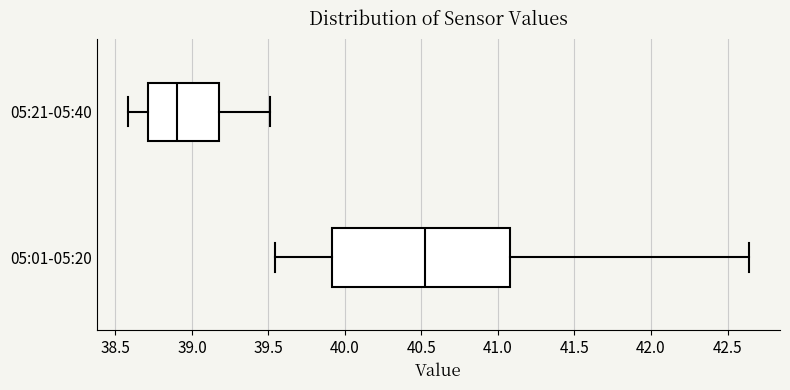

Which box is the widest, from its left edge to its right edge?

05:01-05:20